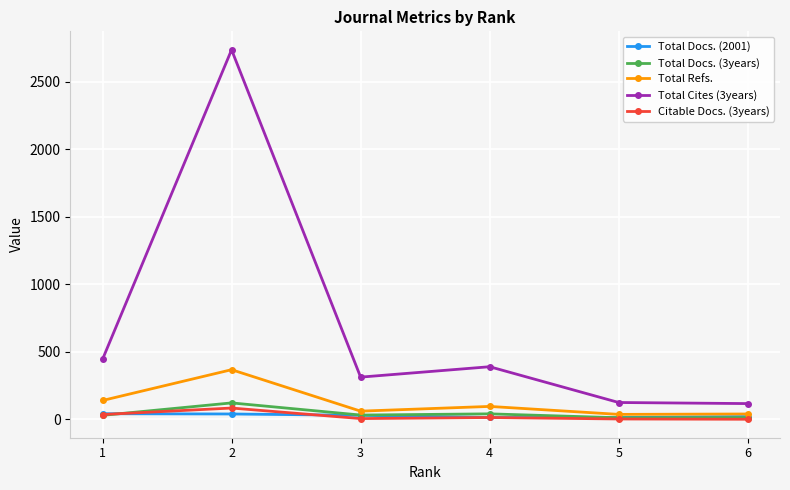

True or false: Total Cites (3years) and Total Refs. cross at least once.

False